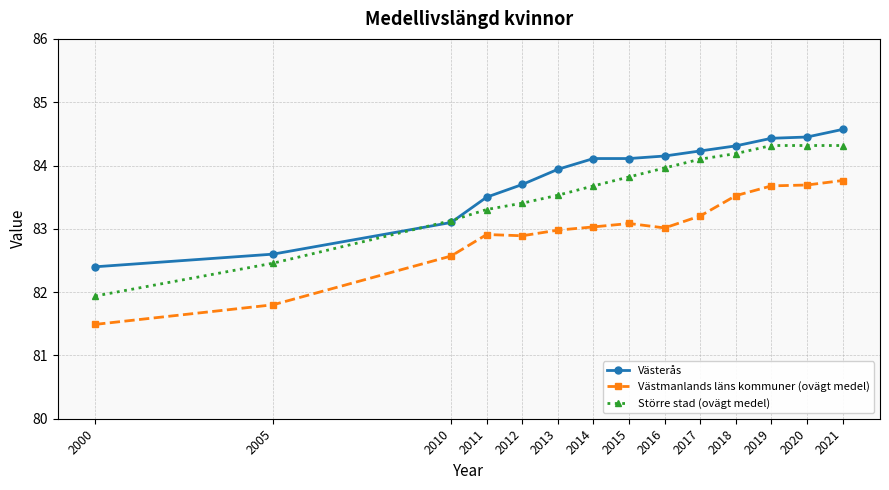

List the series in order of their peak value, highest first.

Västerås, Större stad (ovägt medel), Västmanlands läns kommuner (ovägt medel)